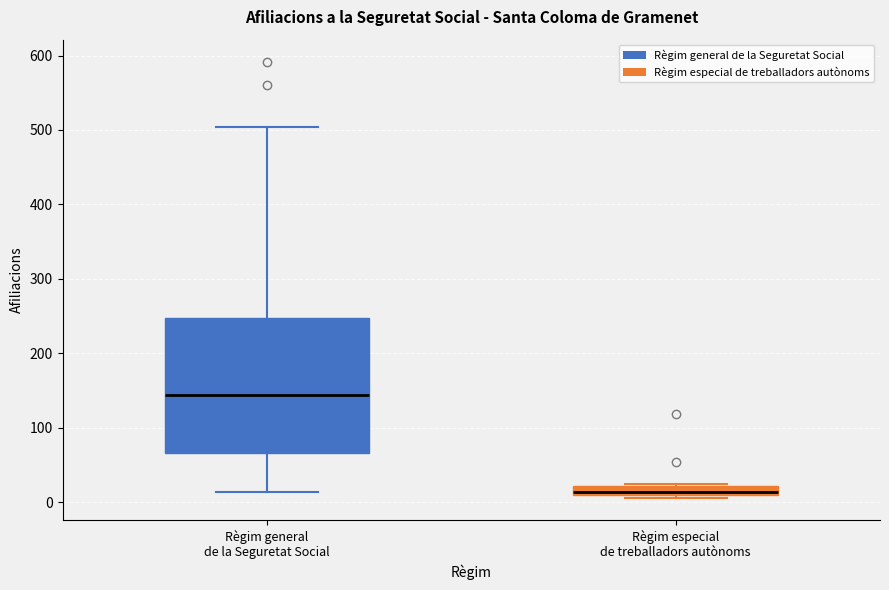

Which box has the lowest median line?

Règim especial de treballadors autònoms